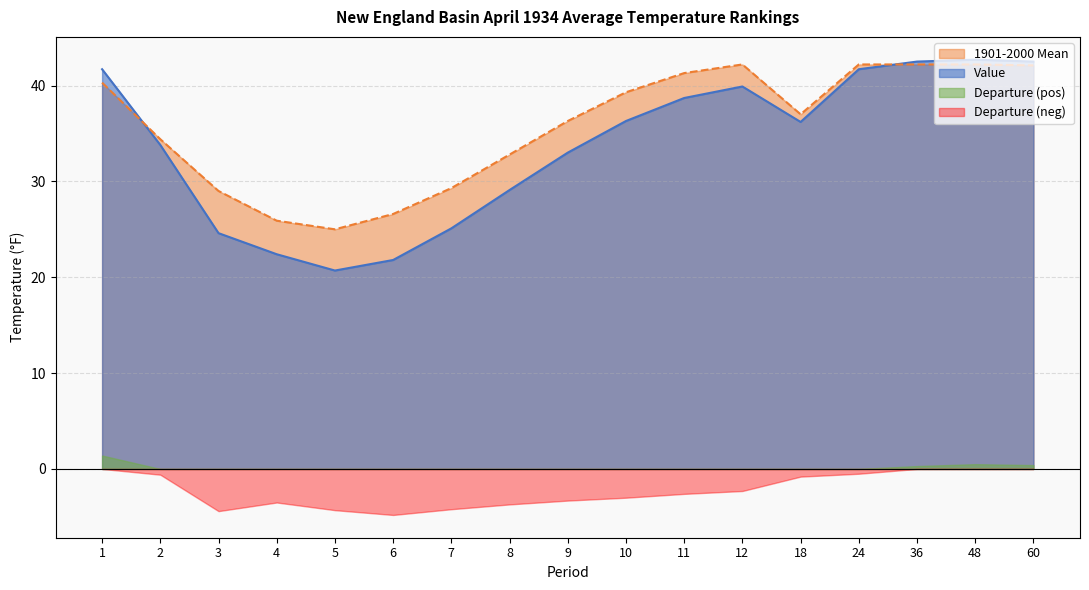

At how many categories does at least one series exceed 39?

8